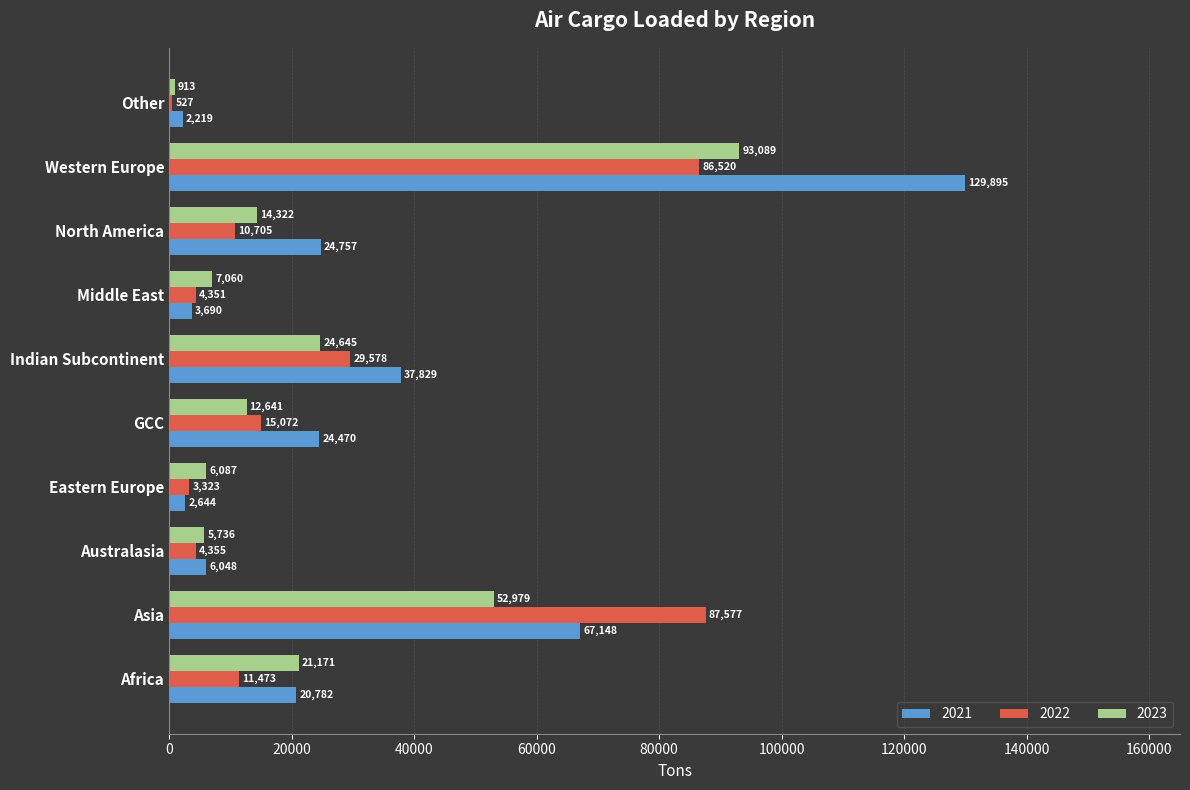

List the series in order of their overall mean, highest first.

2021, 2022, 2023